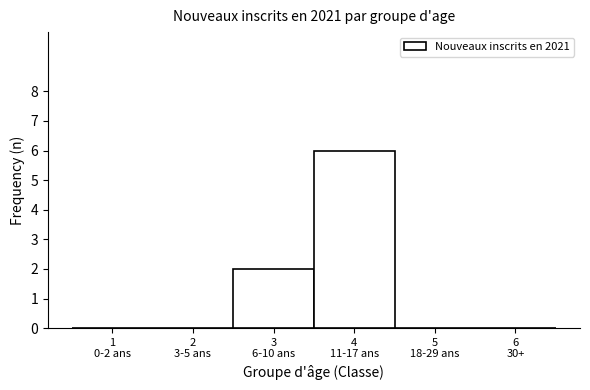

What is the maximum value shown in the chart?

6